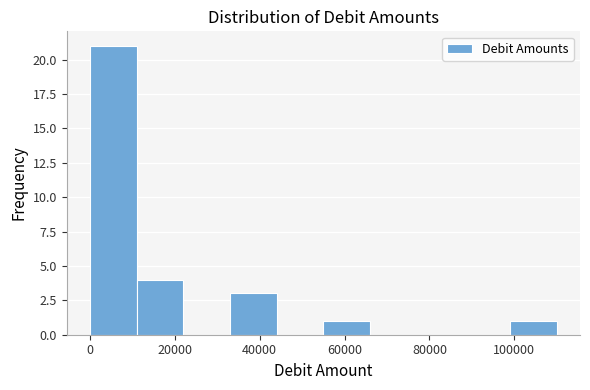

Reading left to right, transcribe this chart: for each bar, give the range it covers on the x-axis and its height. Neither the bar edges nor the heights are printed on the chart, so give them approximately, as read against the axes.

0 to 12000: 21
12000 to 22000: 4
22000 to 34000: 0
34000 to 44000: 3
44000 to 56000: 0
56000 to 66000: 1
66000 to 78000: 0
78000 to 88000: 0
88000 to 100000: 0
100000 to 110000: 1